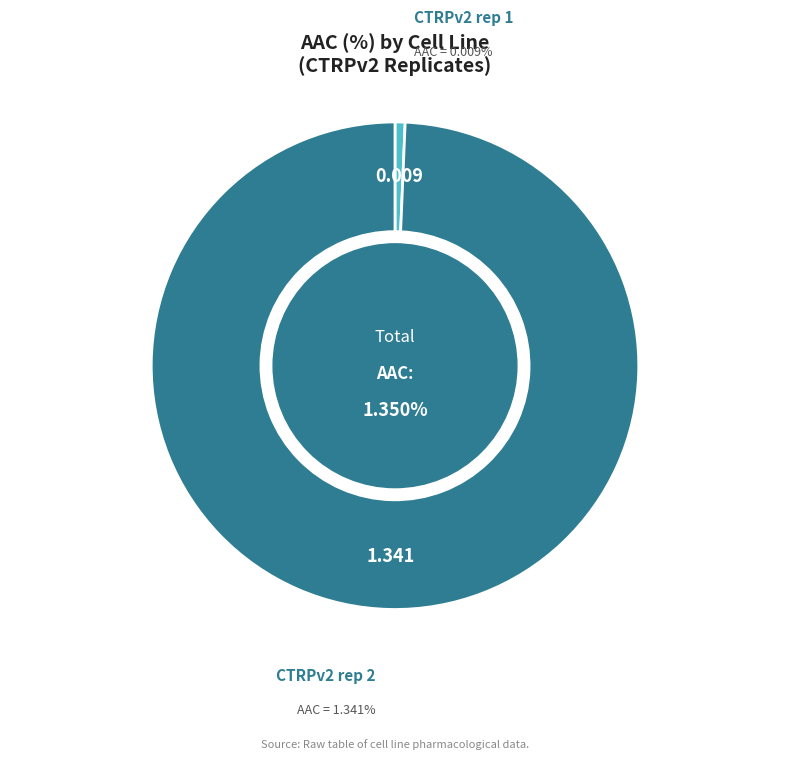

How many slices are in this pie chart?

2